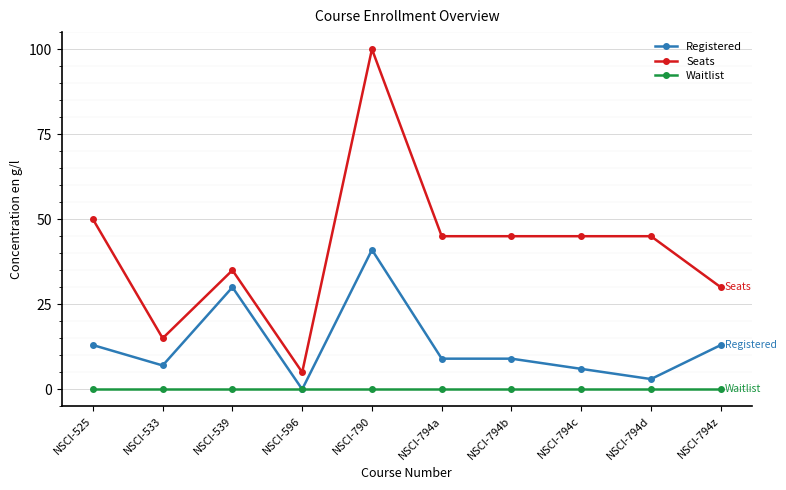

True or false: Registered has more than 1 points higher than both neighbors.

True